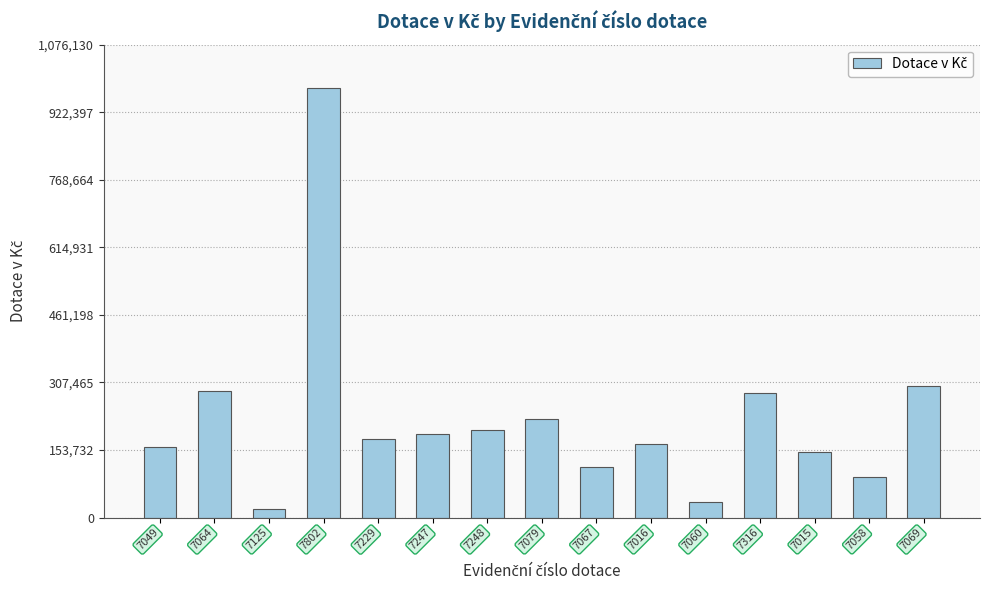

Reading right to left, transcribe all the data shown in this chart.

300000	91344	148260	283500	35640	167388	114480	224625	200000	189000	178500	978300	18595	288900	159780